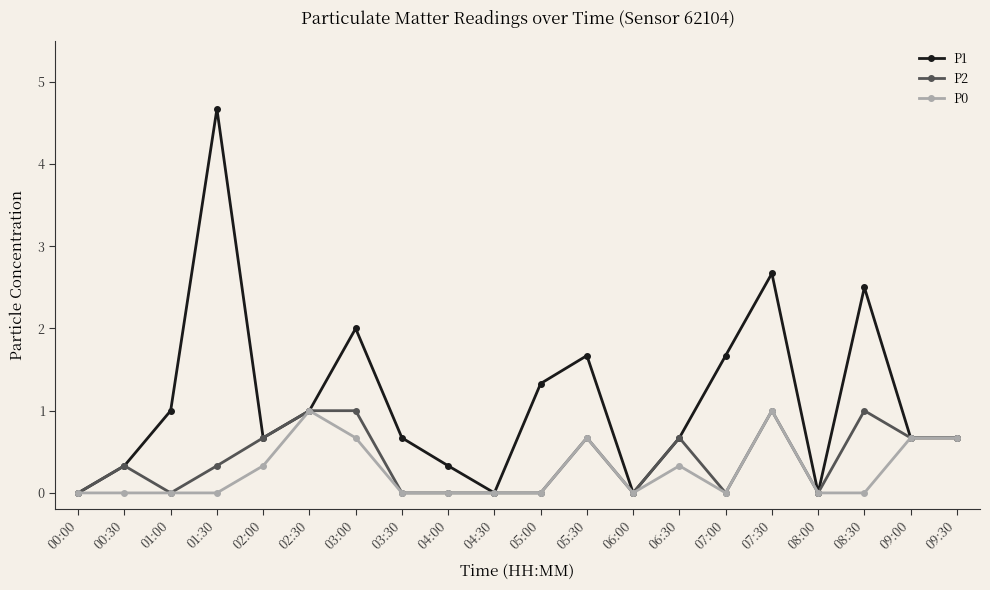

What is the label of the 18th point from the left?

08:30